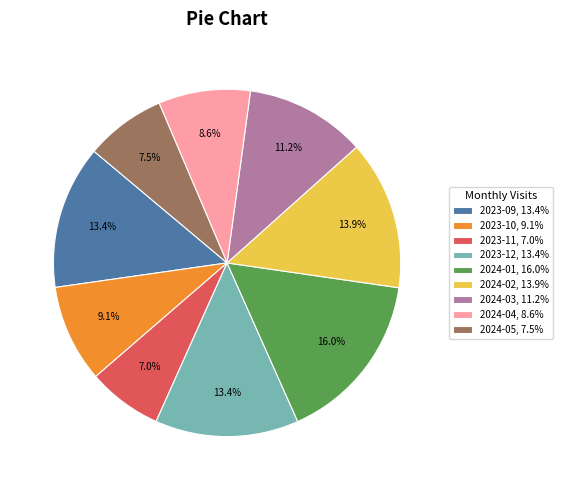

Do 2024-03 and 2024-04 together represent more than half of the pie?

No